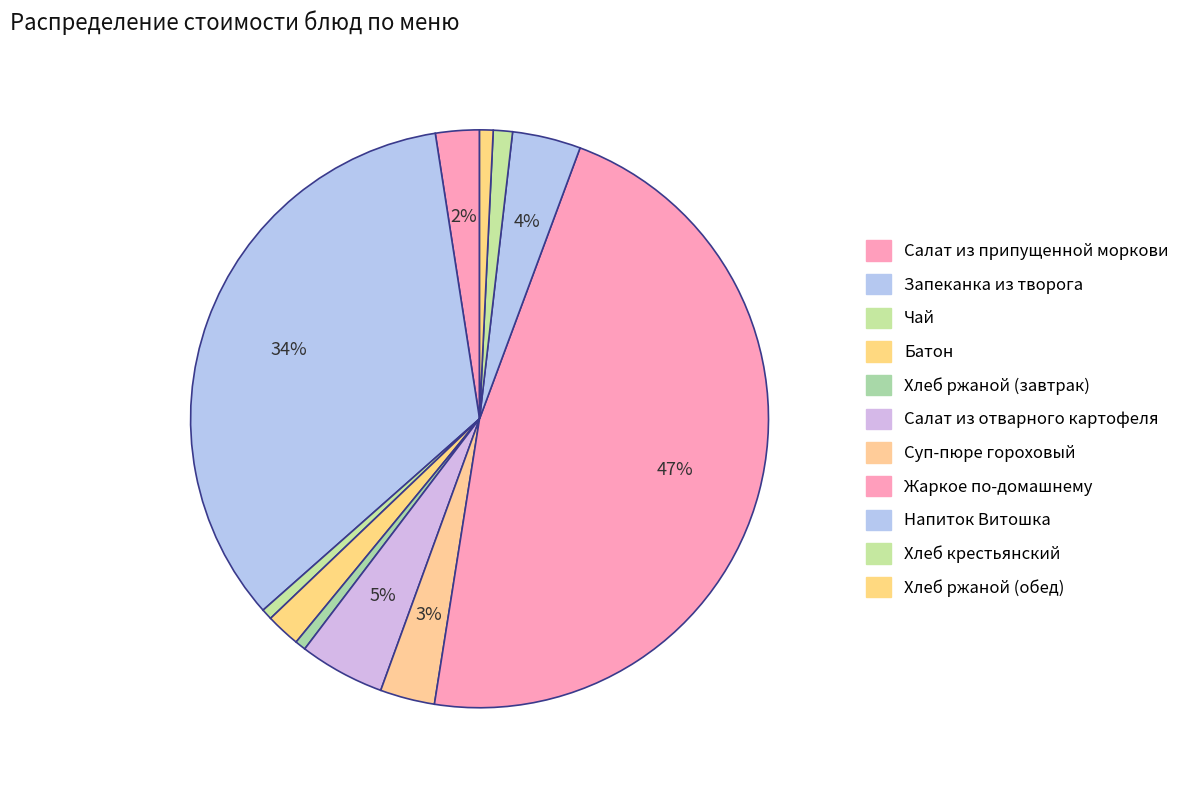

Approximately how many times larger is the value at Жаркое по-домашнему compared to Батон?

24.4